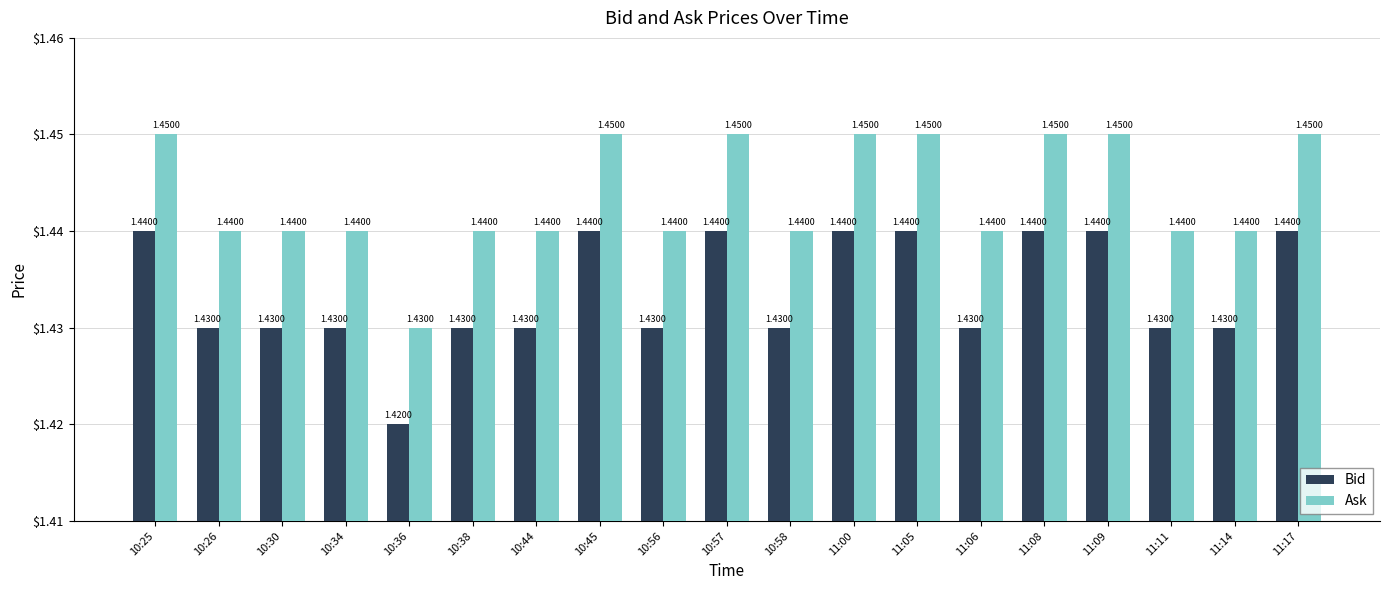

List the series in order of their peak value, lowest first.

Bid, Ask